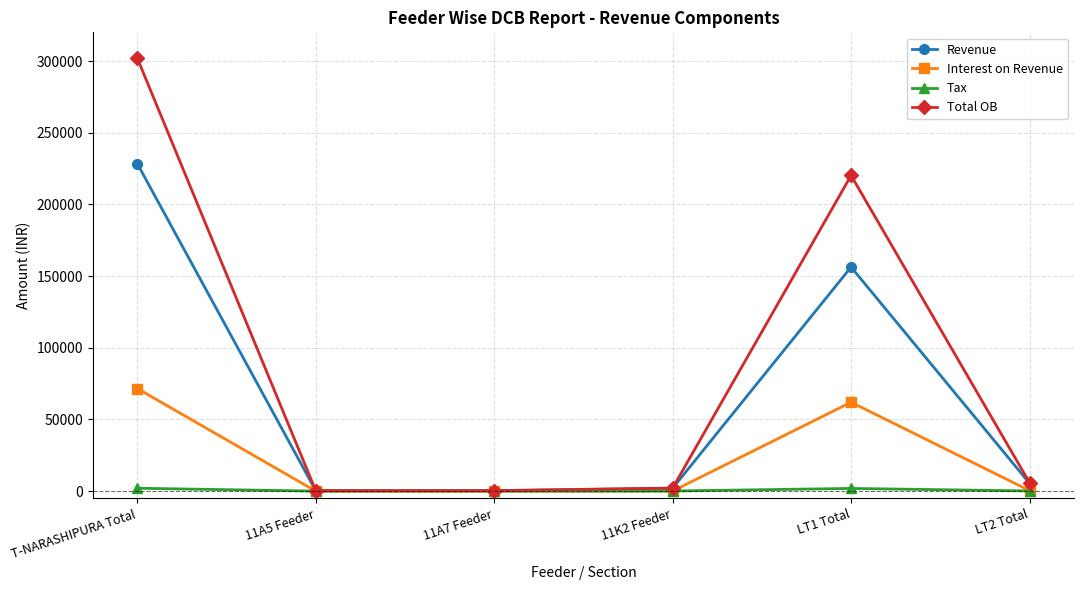

What is the difference between the Revenue values at 11A7 Feeder and T-NARASHIPURA Total?

228085.6